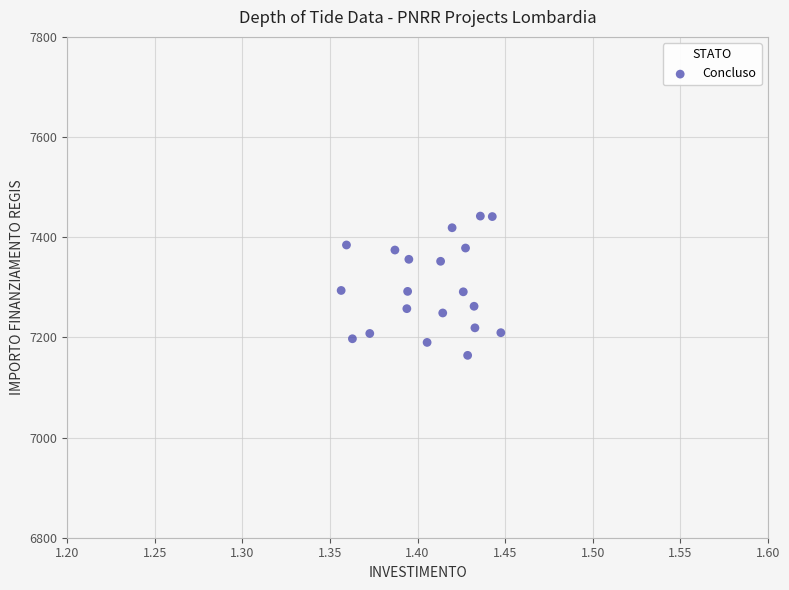

What is the range of Y values (max minus min)?

278.1